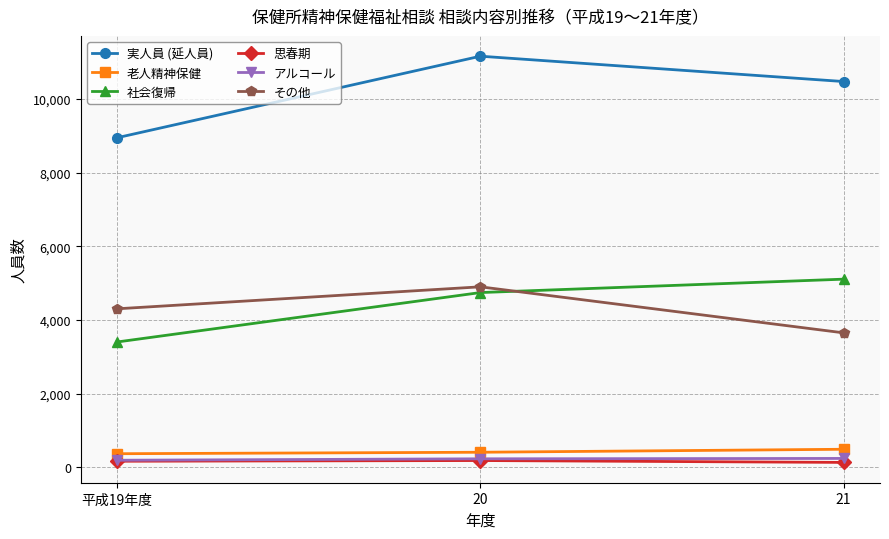

At which label does 実人員 (延人員) first exceed 10471?

20